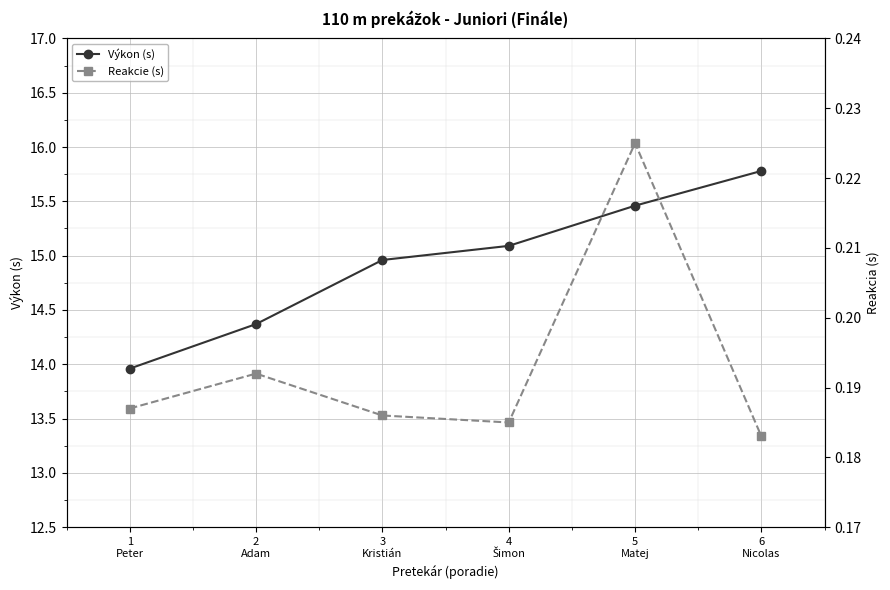

Which series changed the most between 4
Šimon and 5
Matej?

Výkon (s)